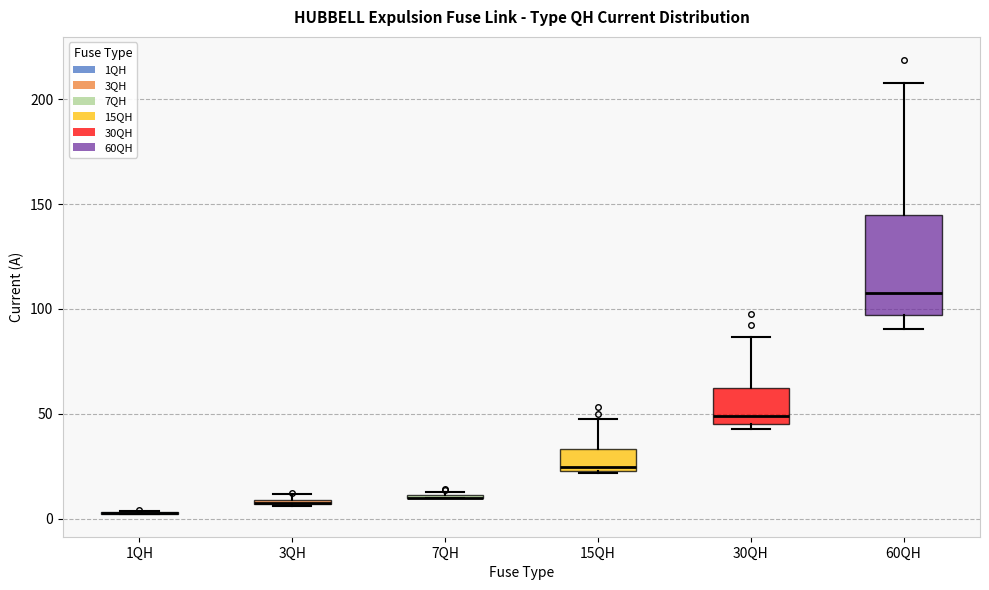

Which box is the tallest, from its lower edge to its upper edge?

60QH